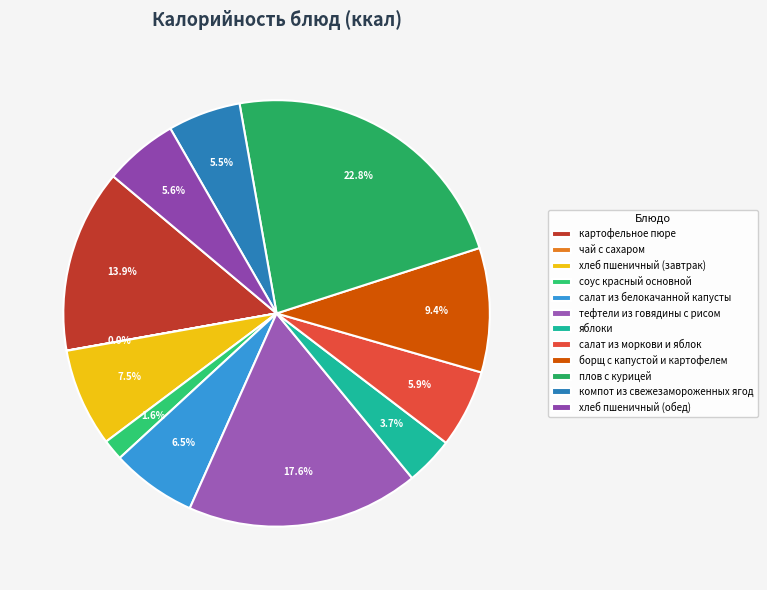

Which has a higher value, хлеб пшеничный (обед) or хлеб пшеничный (завтрак)?

хлеб пшеничный (завтрак)